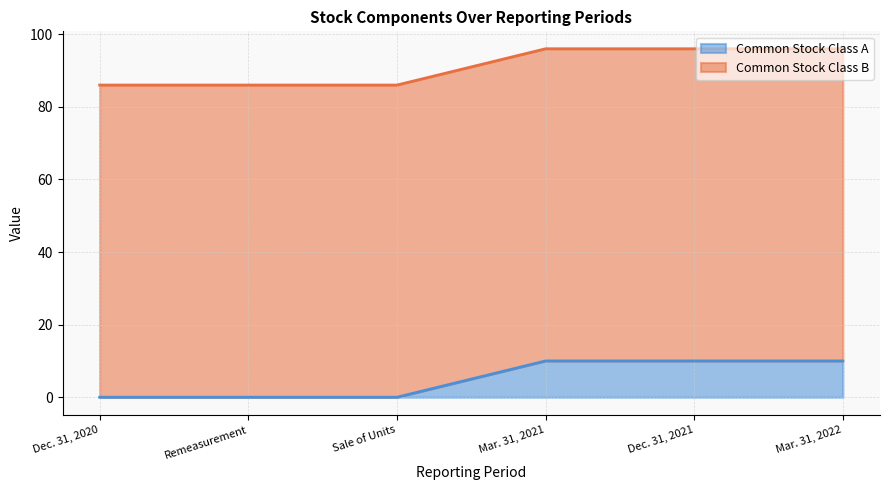

List the labels in order of value, largest first.

Mar. 31, 2021, Dec. 31, 2021, Mar. 31, 2022, Dec. 31, 2020, Remeasurement, Sale of Units